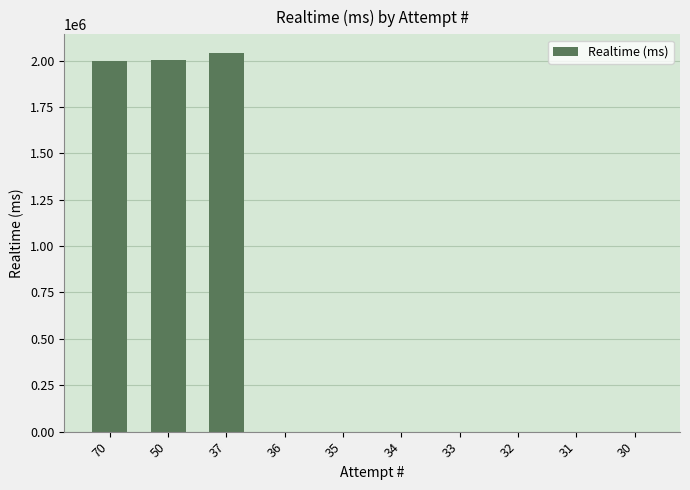

Count the number of categories in the chart.

10